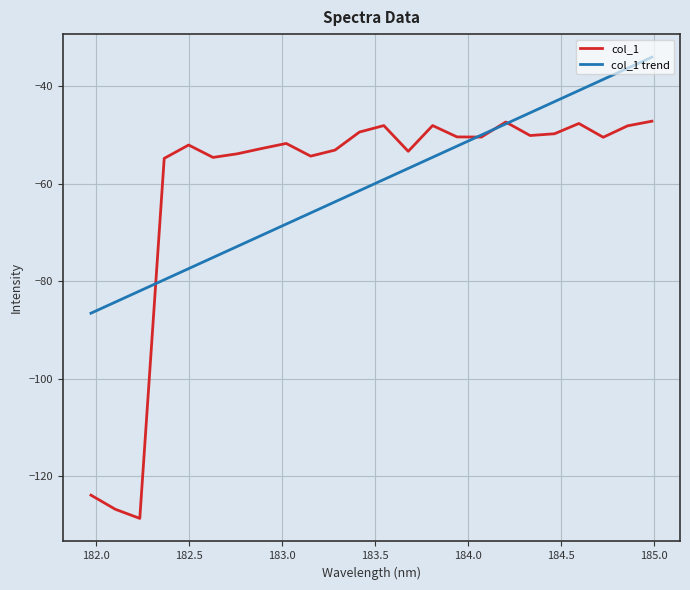

True or false: col_1 and col_1 trend cross at least once.

True